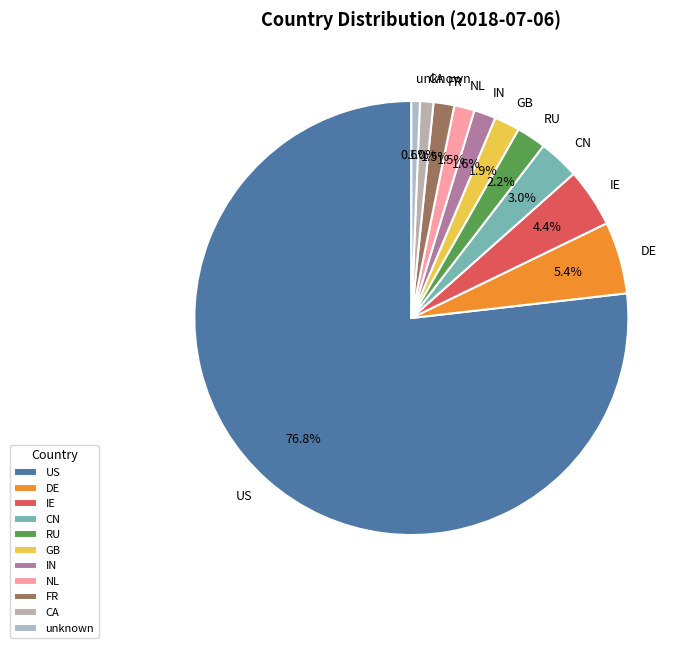

Which has a higher value, GB or US?

US